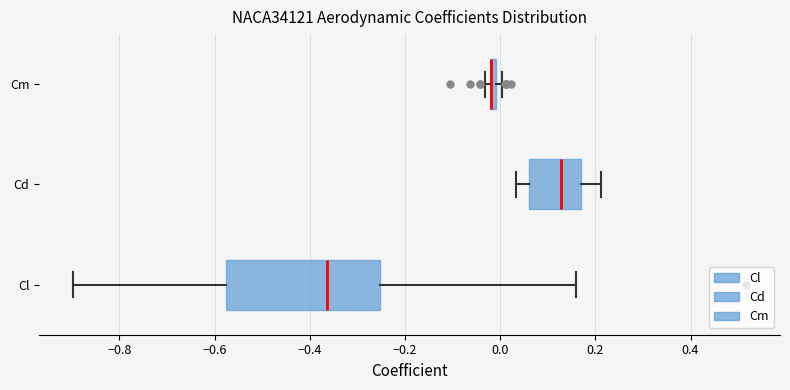

Where does the right whisker of the box for Cl end on the x-axis? The values are not printed on the chart, so give them approximately, as read against the axis.

0.16